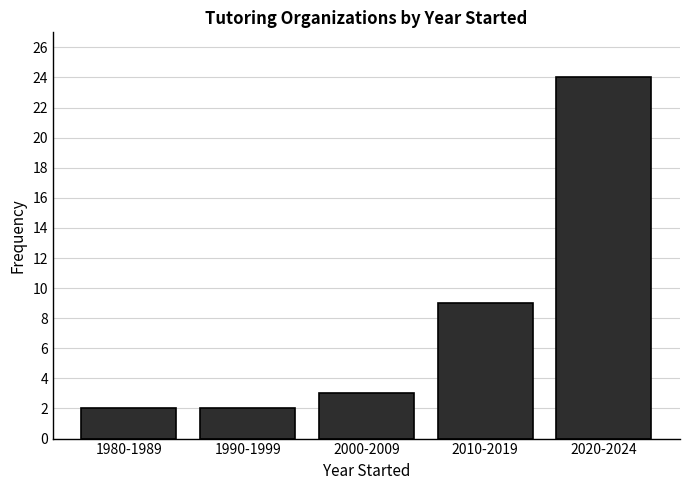

Reading right to left, extract all data points from this chart.

24	9	3	2	2